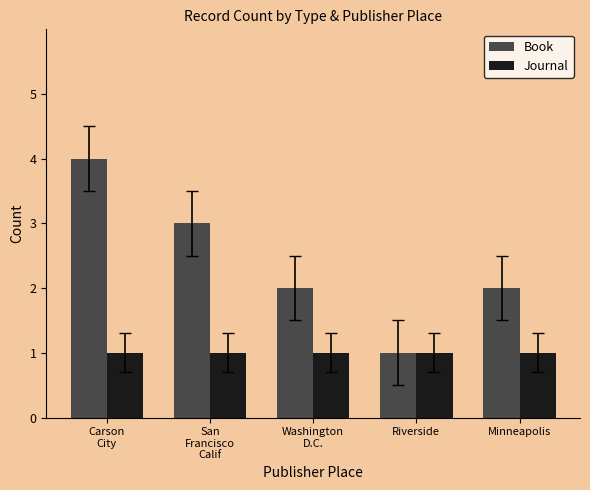

Rank the series at San
Francisco
Calif from lowest to highest value.

Journal, Book